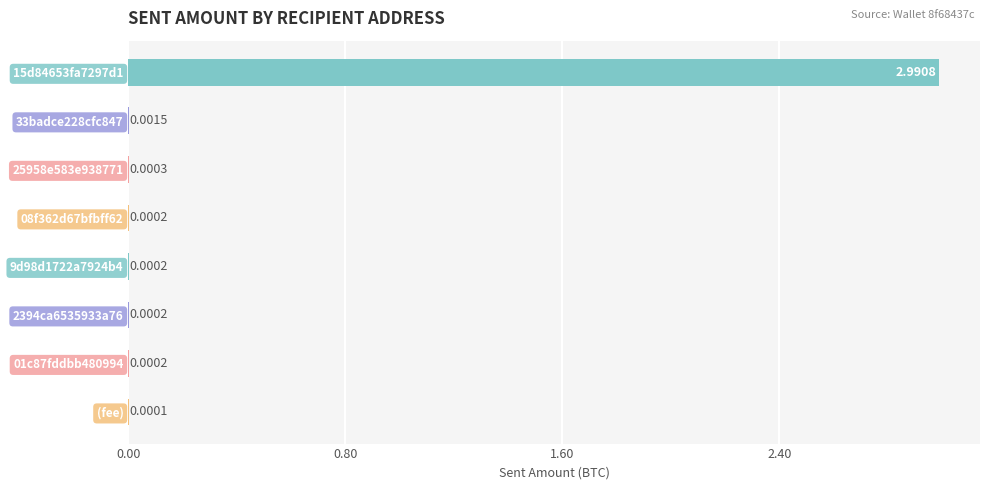

What is the sum of all values?

3.0